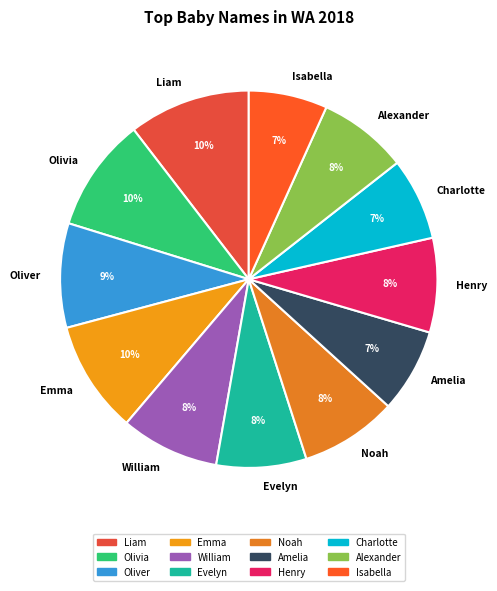

Do Charlotte and Henry together represent more than half of the pie?

No